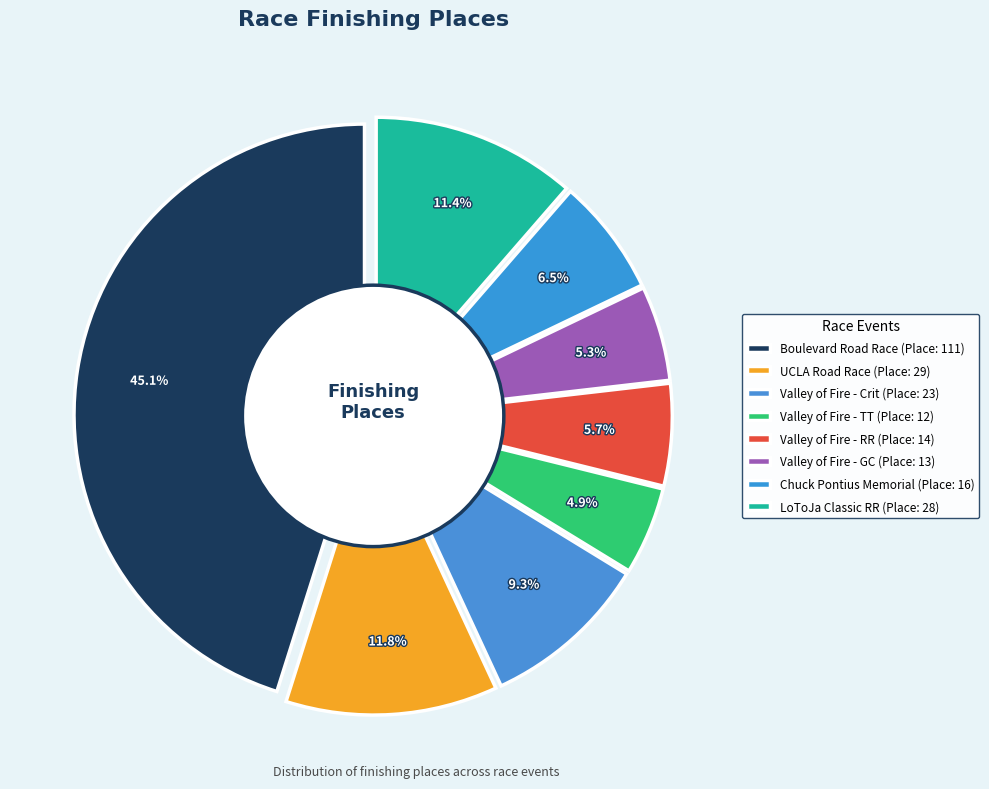

Which has a higher value, LoToJa Classic RR or Boulevard Road Race?

Boulevard Road Race